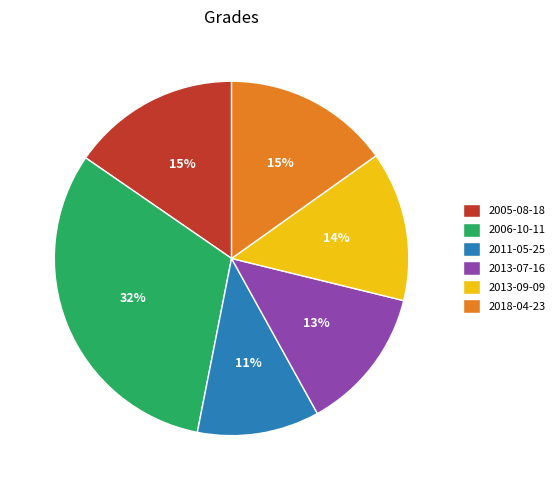

To the nearest percent, what is the average slice percentage?

17%